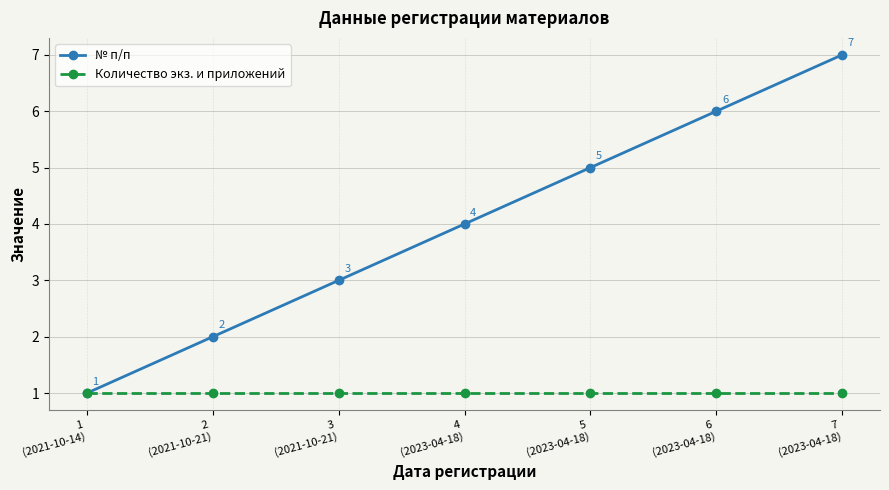

True or false: Количество экз. и приложений has more than 0 points higher than both neighbors.

False